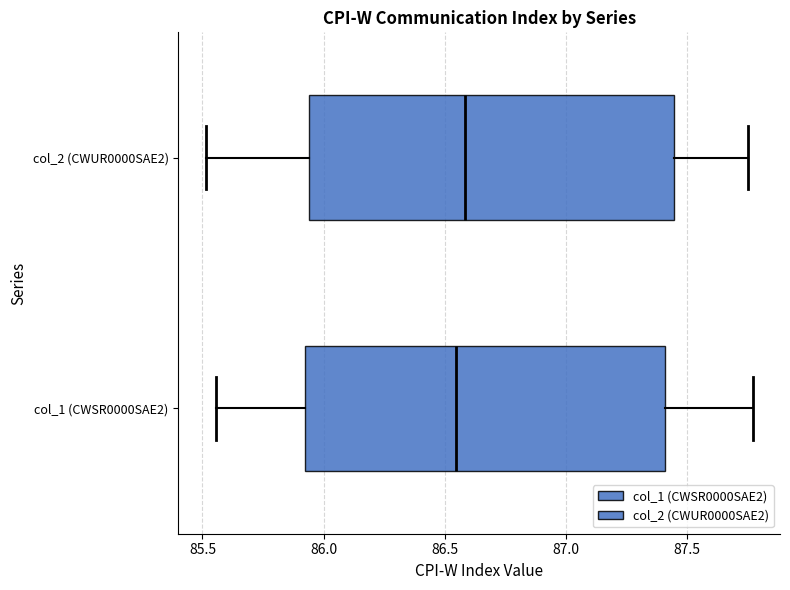

Reading bottom to top, read every box against the x-axis: the position of its median line, the range the box covers, and the ends of its whiskers. The values are not printed on the chart, so give them approximately, as read against the axis.

col_1 (CWSR0000SAE2): median 86.55, box 85.90 to 87.40, whiskers 85.55 to 87.75
col_2 (CWUR0000SAE2): median 86.60, box 85.95 to 87.45, whiskers 85.50 to 87.75